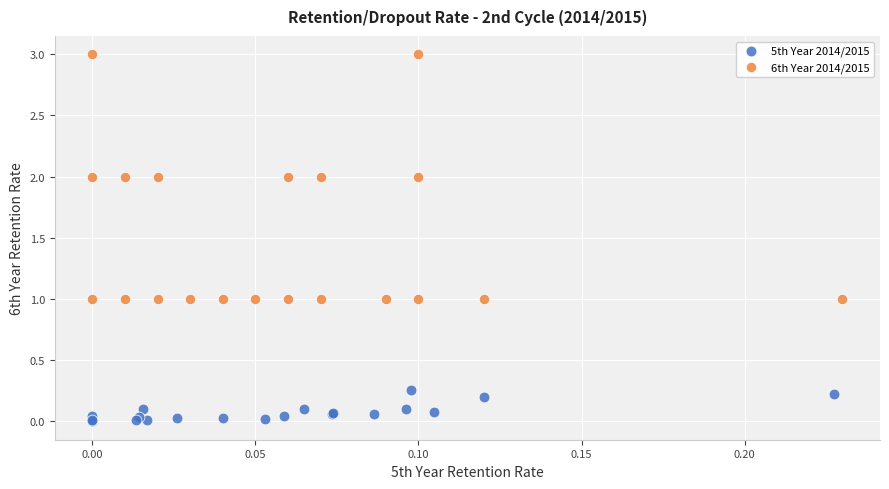

Which series contains the highest Y value?

6th Year 2014/2015